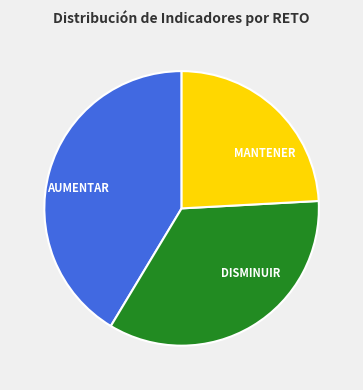

How many slices are in this pie chart?

3